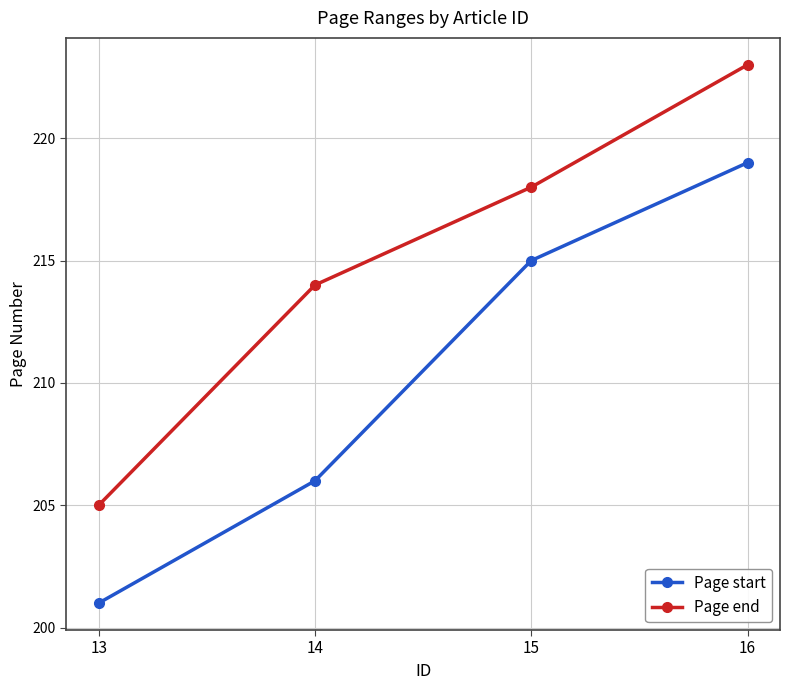

What is the total value across all series at 15?

433